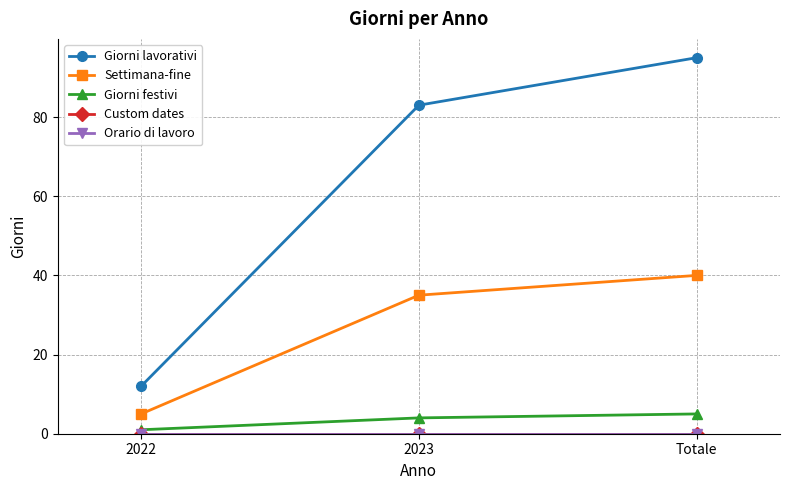

Is this an area chart (filled region under the line)?

No